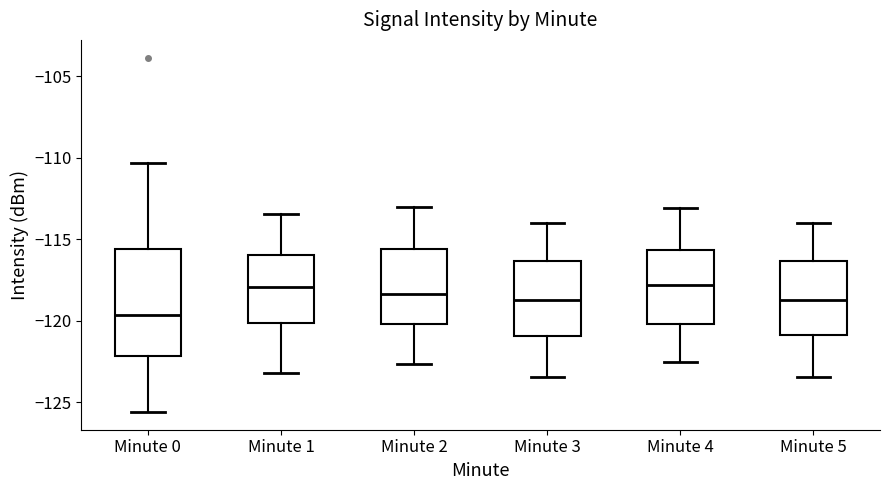

Reading left to right, transcribe this box plot: for each box, give where its median line is, the range the box spans, and where its two whiskers end, as read against the y-axis. The values are not printed on the chart, so give them approximately, as read against the axis.

Minute 0: median -119.5, box -122.0 to -115.5, whiskers -125.5 to -110.5
Minute 1: median -118.0, box -120.0 to -116.0, whiskers -123.0 to -113.5
Minute 2: median -118.5, box -120.0 to -115.5, whiskers -122.5 to -113.0
Minute 3: median -118.5, box -121.0 to -116.5, whiskers -123.5 to -114.0
Minute 4: median -118.0, box -120.0 to -115.5, whiskers -122.5 to -113.0
Minute 5: median -118.5, box -121.0 to -116.5, whiskers -123.5 to -114.0